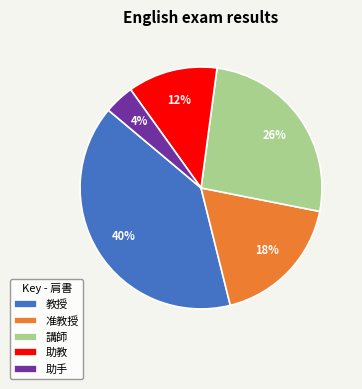

Is it true that 助教 is 12% of the pie?

True